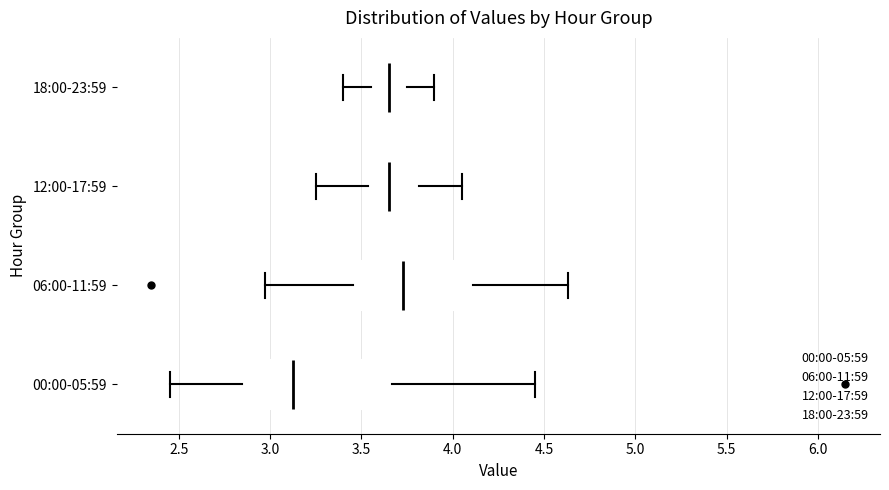

Which box has the furthest to the right median line?

06:00-11:59